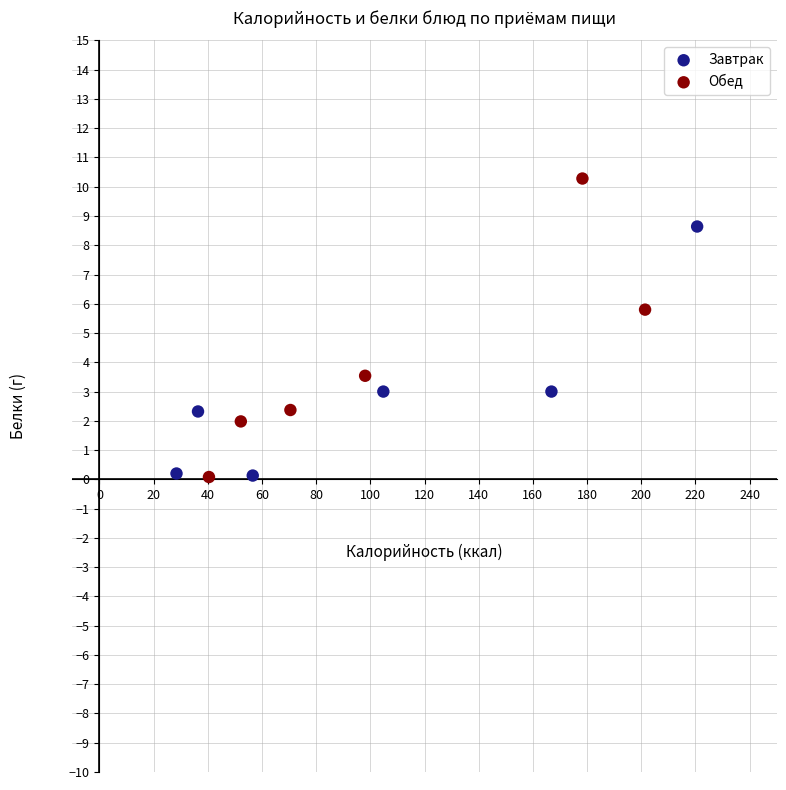

Which series has the widest spread of Y values?

Обед